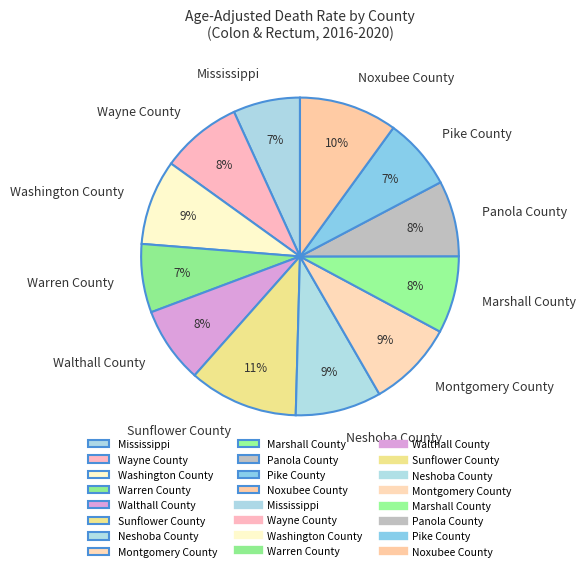

Is there any slice that represents more than half of the pie?

No